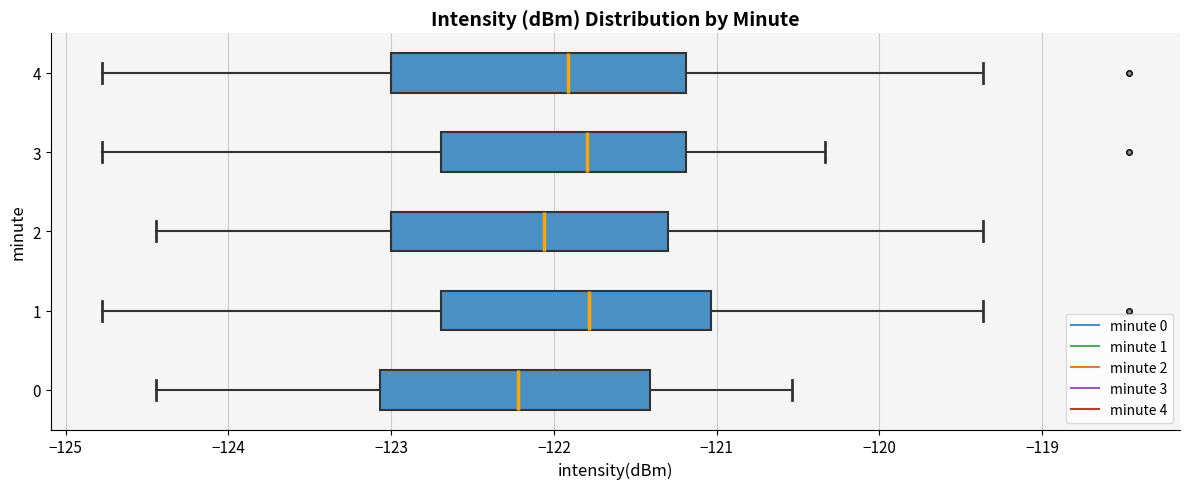

Where does the right whisker of the box at y = 1 end on the x-axis? The values are not printed on the chart, so give them approximately, as read against the axis.

-119.4